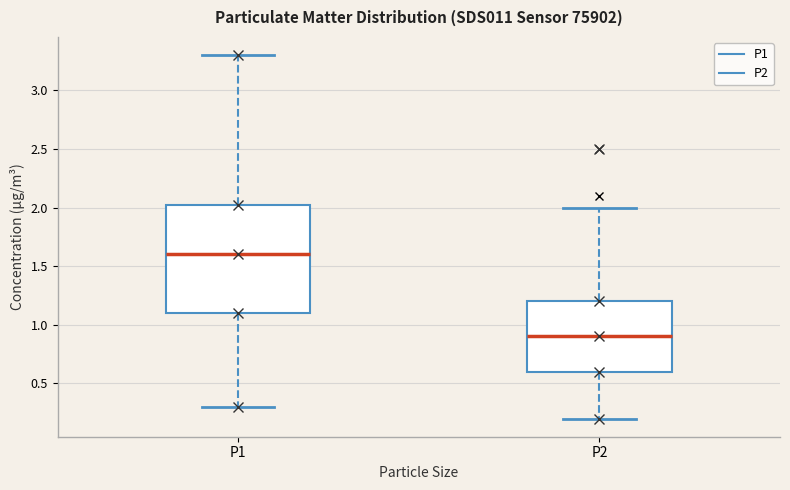

Reading left to right, transcribe this box plot: for each box, give where its median line is, the range the box spans, and where its two whiskers end, as read against the y-axis. The values are not printed on the chart, so give them approximately, as read against the axis.

P1: median 1.60, box 1.10 to 2.05, whiskers 0.30 to 3.30
P2: median 0.90, box 0.60 to 1.20, whiskers 0.20 to 2.00